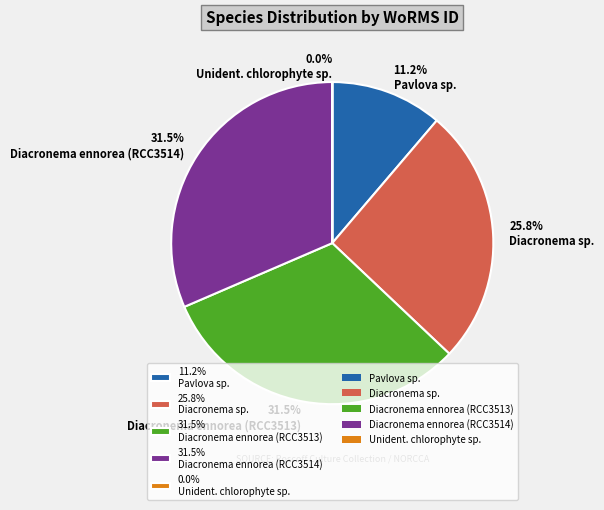

Does 31.5% Diacronema ennorea (RCC3514) represent more than half of the total?

No